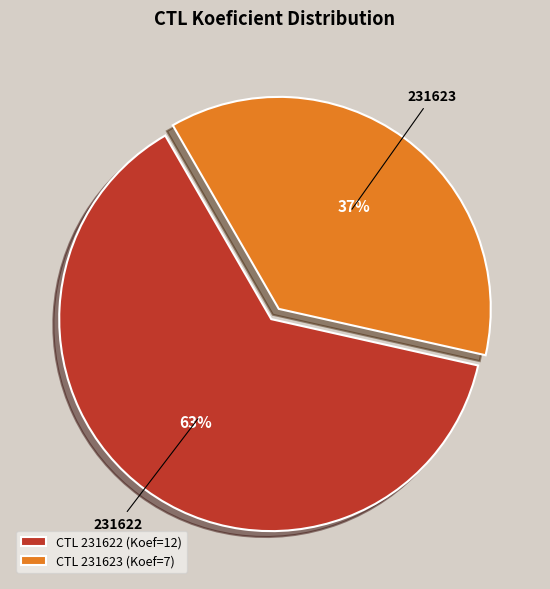

Do 231622 and 231623 together represent more than half of the pie?

Yes